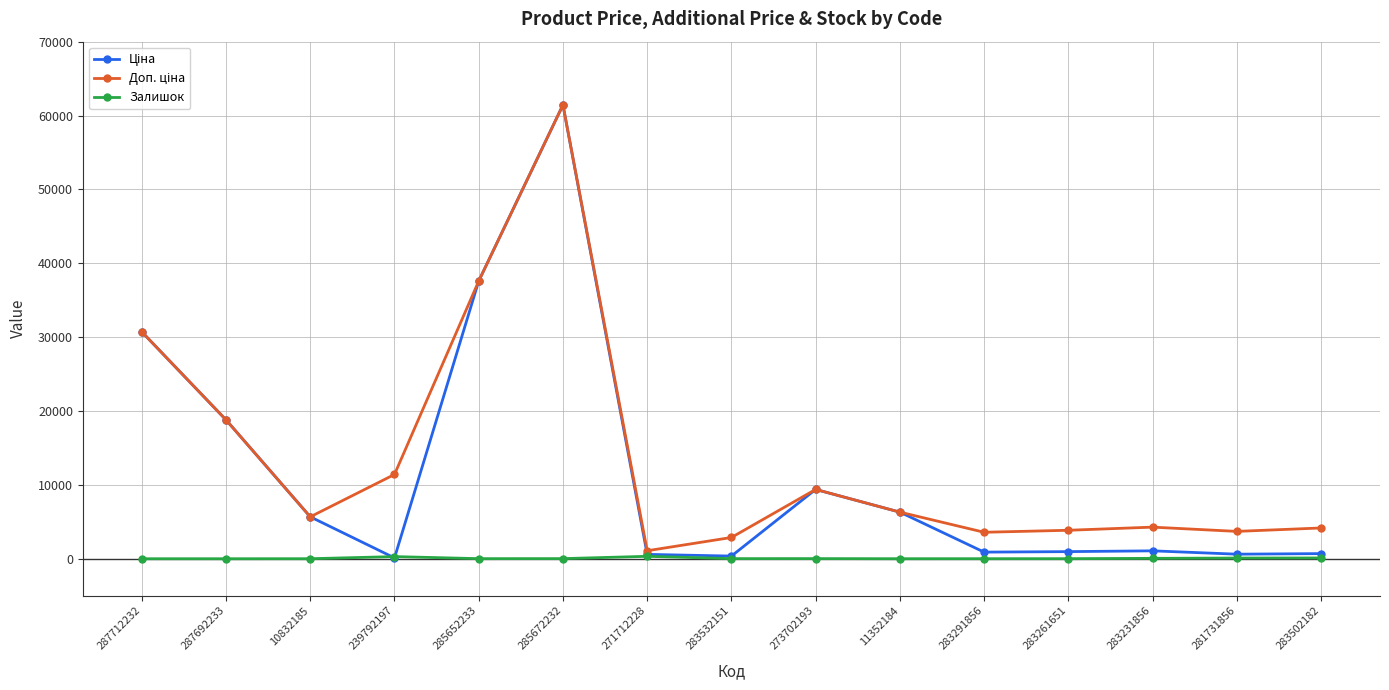

Count the number of categories in the chart.

15